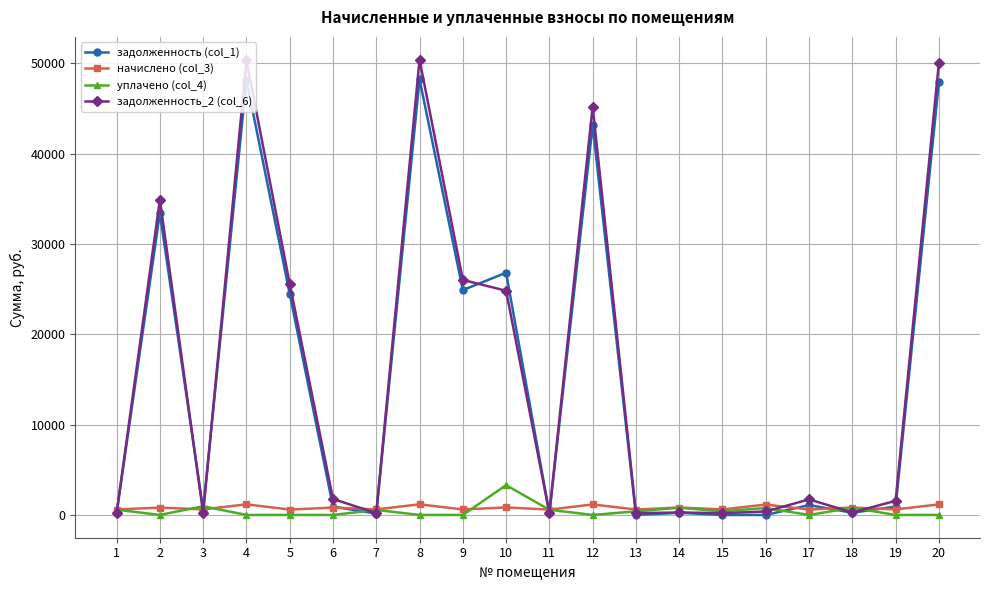

Is it true that начислено (col_3) equals 815.2 at 2?

True